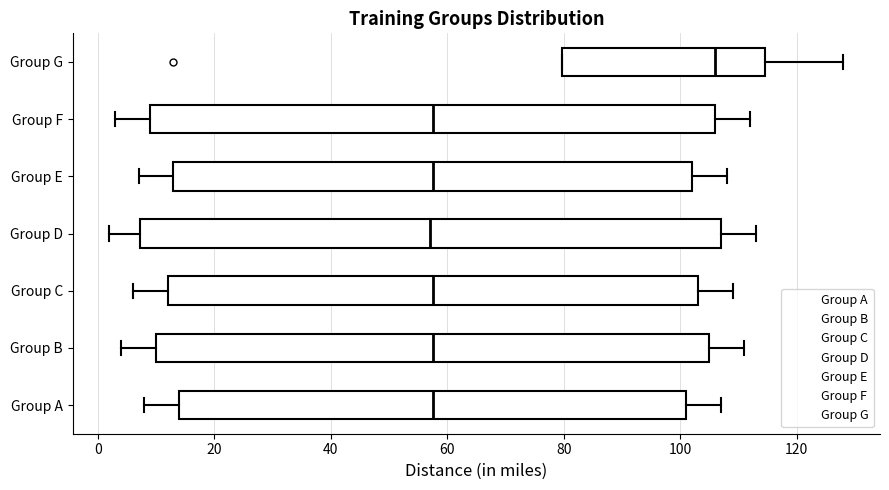

Reading bottom to top, transcribe this box plot: for each box, give where its median line is, the range the box spans, and where its two whiskers end, as read against the x-axis. The values are not printed on the chart, so give them approximately, as read against the axis.

Group A: median 58, box 14 to 102, whiskers 8 to 108
Group B: median 58, box 10 to 106, whiskers 4 to 112
Group C: median 58, box 12 to 104, whiskers 6 to 110
Group D: median 58, box 8 to 108, whiskers 2 to 114
Group E: median 58, box 14 to 102, whiskers 8 to 108
Group F: median 58, box 10 to 106, whiskers 4 to 112
Group G: median 106, box 80 to 114, whiskers 80 to 128